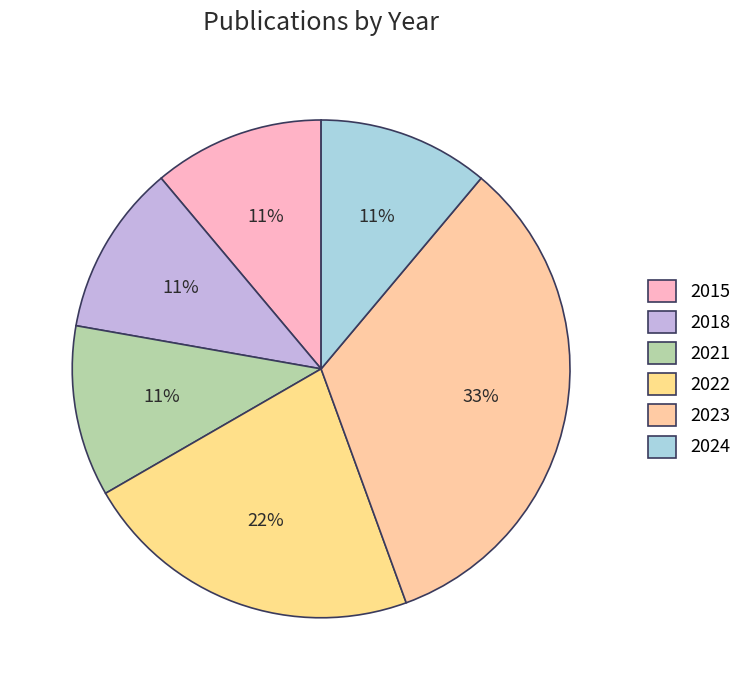

To the nearest percent, what is the average slice percentage?

17%